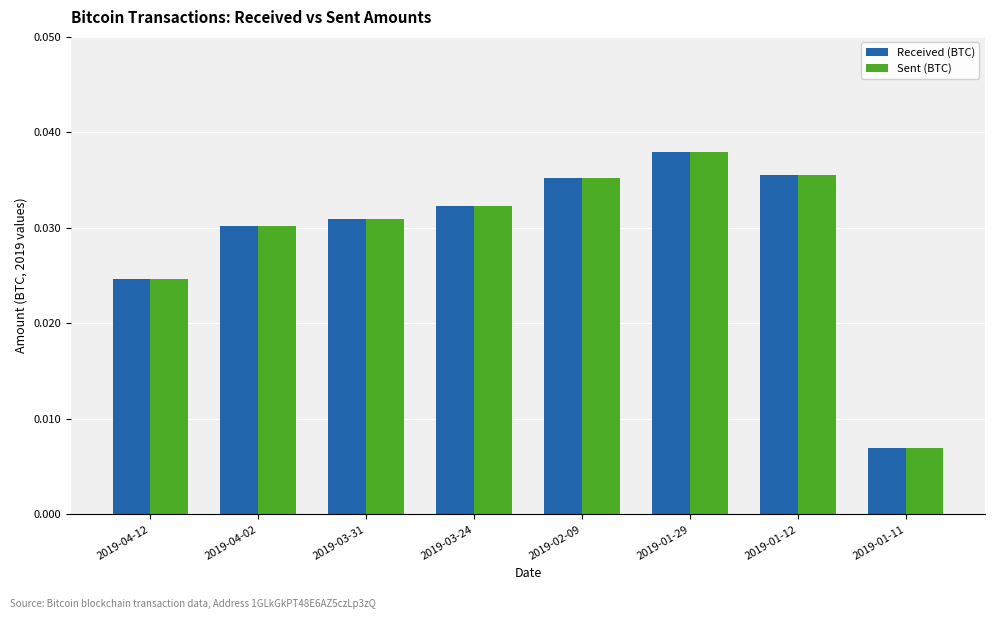

At which label is Sent (BTC) closest to 0?

2019-01-11